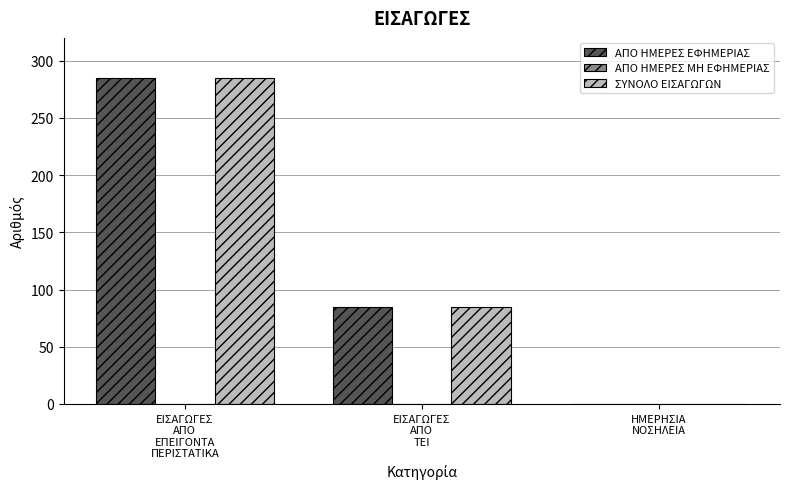

What is the maximum value shown in the chart?

285